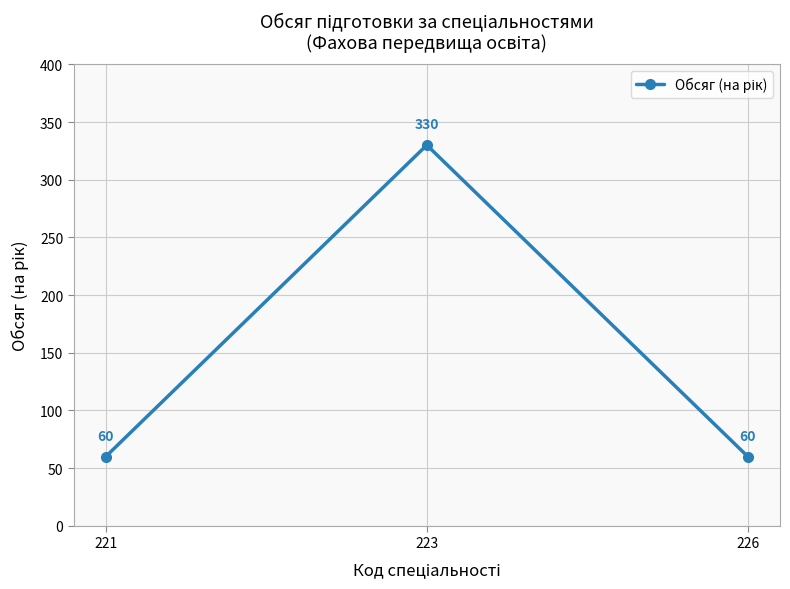

The chart shows a value of 41 at 226. True or false?

False